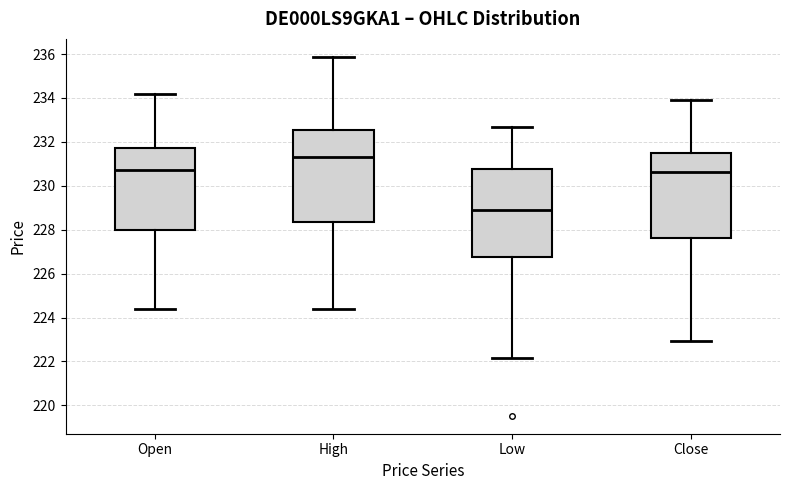

Reading left to right, transcribe this box plot: for each box, give where its median line is, the range the box spans, and where its two whiskers end, as read against the y-axis. The values are not printed on the chart, so give them approximately, as read against the axis.

Open: median 230.6, box 228.0 to 231.8, whiskers 224.4 to 234.2
High: median 231.4, box 228.4 to 232.6, whiskers 224.4 to 235.8
Low: median 229.0, box 226.8 to 230.8, whiskers 222.2 to 232.6
Close: median 230.6, box 227.6 to 231.6, whiskers 223.0 to 233.8